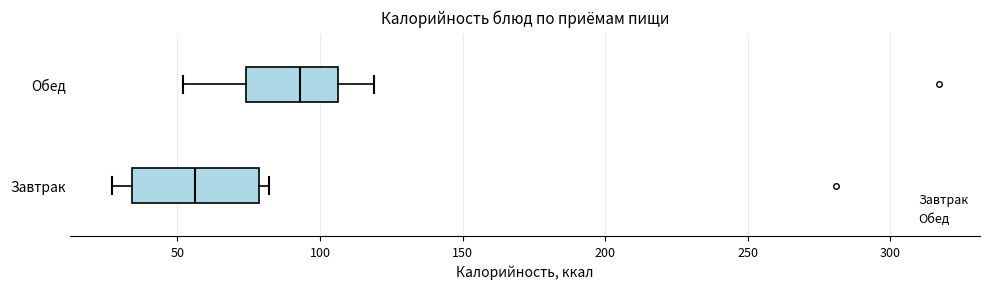

Reading bottom to top, read every box against the x-axis: the position of its median line, the range the box covers, and the ends of its whiskers. The values are not printed on the chart, so give them approximately, as read against the axis.

Завтрак: median 55, box 35 to 80, whiskers 25 to 80 (just right of the box's right edge)
Обед: median 95, box 75 to 105, whiskers 50 to 120